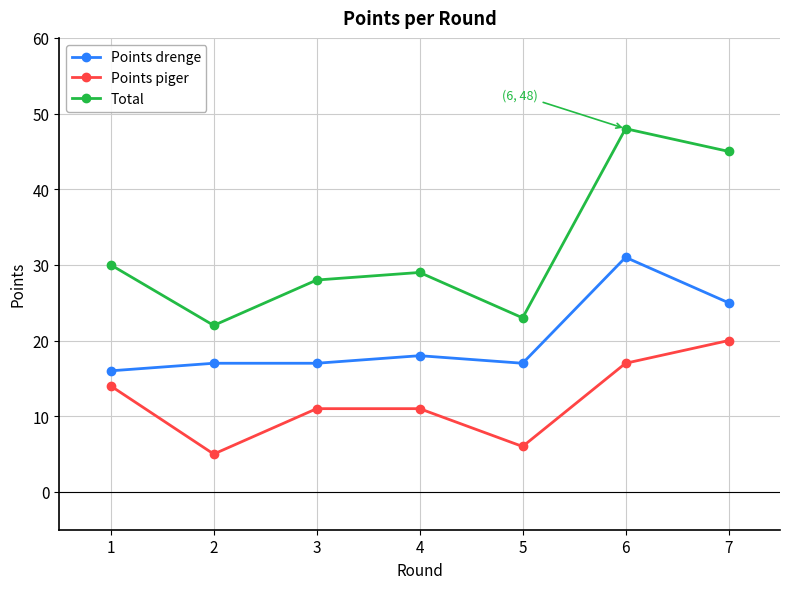

What are all the series names shown in the legend?

Points drenge, Points piger, Total